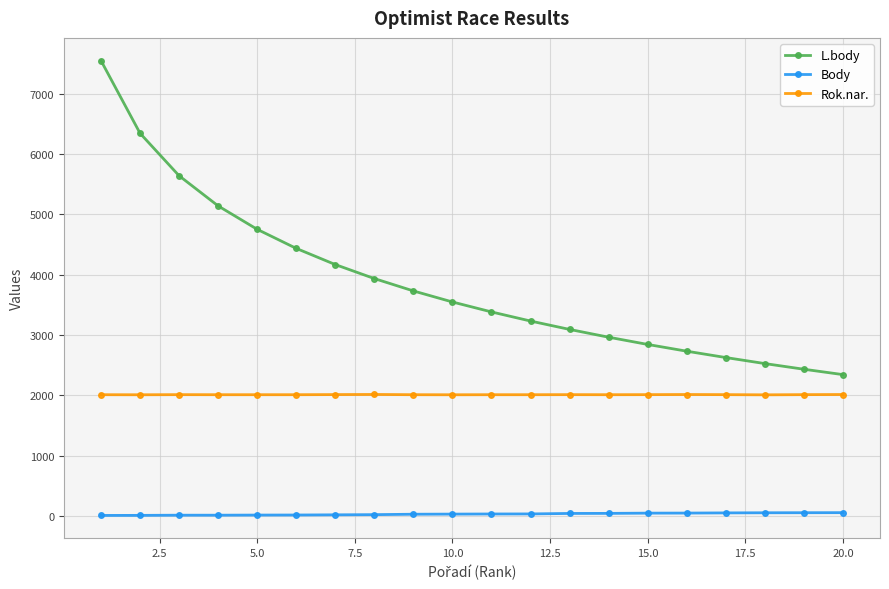

How many data points in Body are less than 31?

10